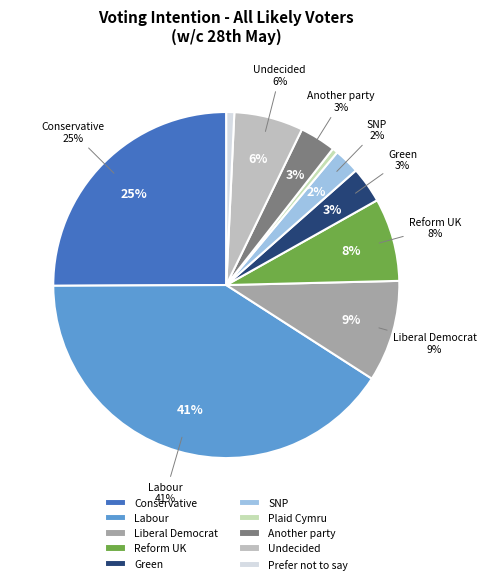

Count the number of slices in the pie.

10